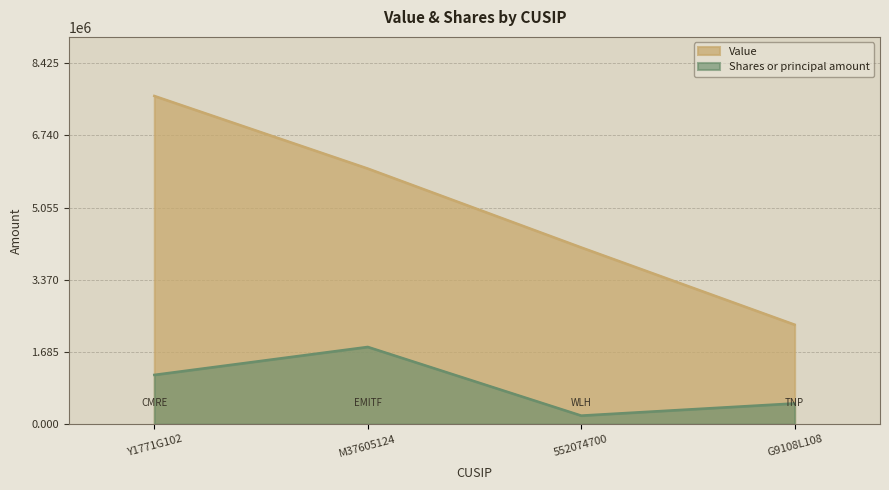

What is the minimum value for Value?

2322000